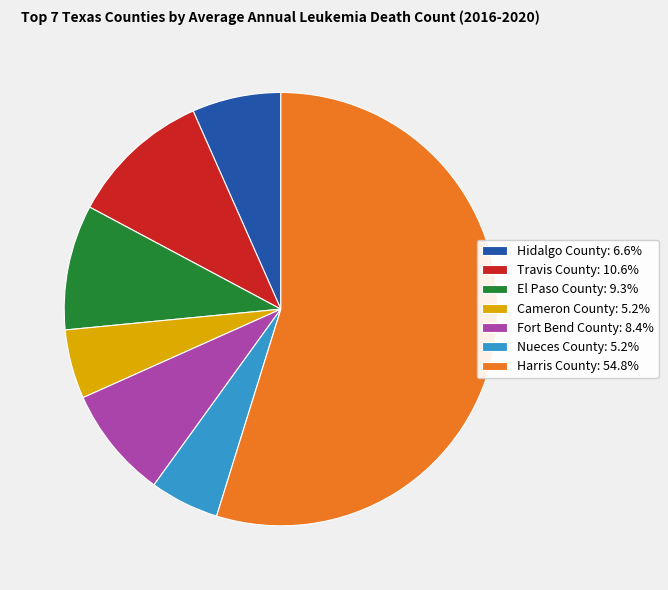

Which slice is the largest?

Harris County